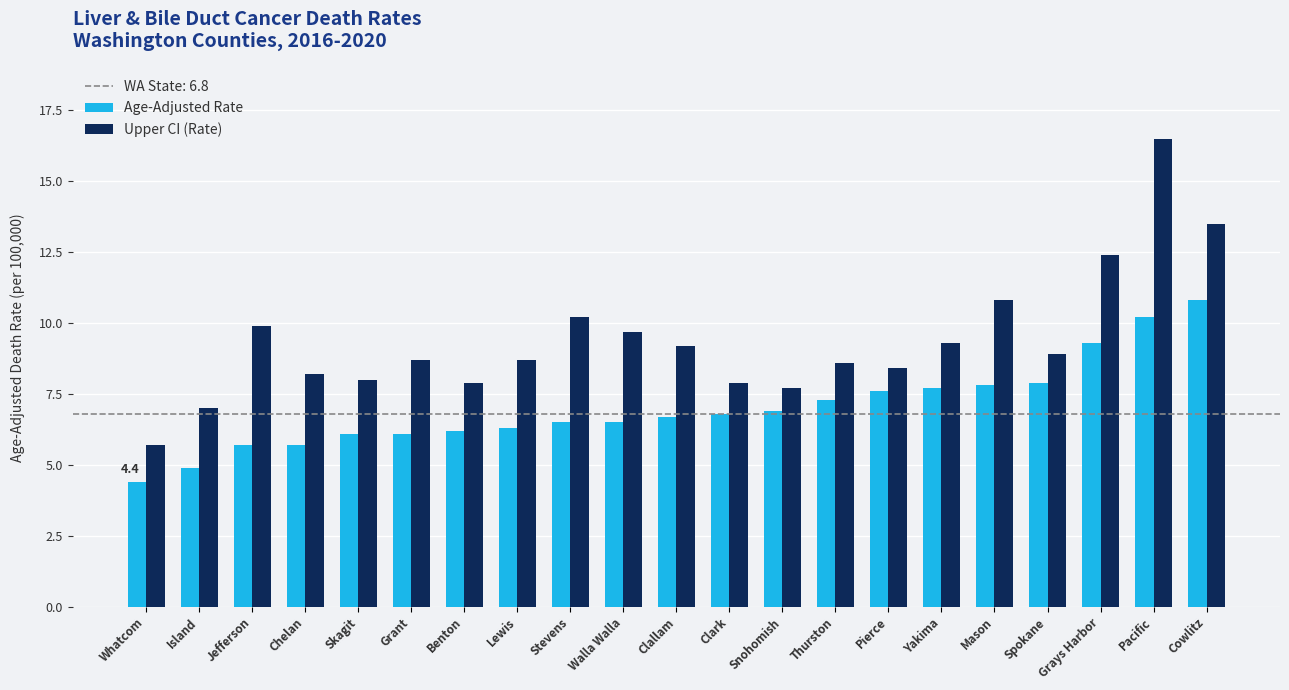

Reading right to left, extract all data points from this chart.

Age-Adjusted Rate: 10.8	10.2	9.3	7.9	7.8	7.7	7.6	7.3	6.9	6.8	6.7	6.5	6.5	6.3	6.2	6.1	6.1	5.7	5.7	4.9	4.4
Upper CI (Rate): 13.5	16.5	12.4	8.9	10.8	9.3	8.4	8.6	7.7	7.9	9.2	9.7	10.2	8.7	7.9	8.7	8.0	8.2	9.9	7.0	5.7